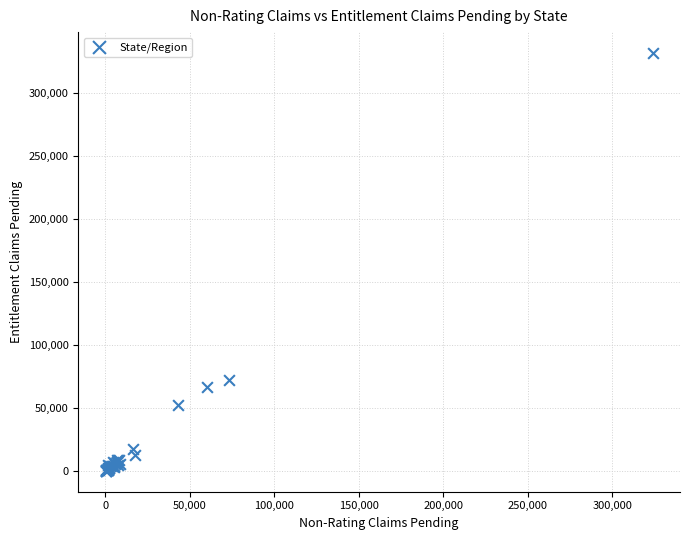

What Y value in the scatter plot is closest to 166187?

72608